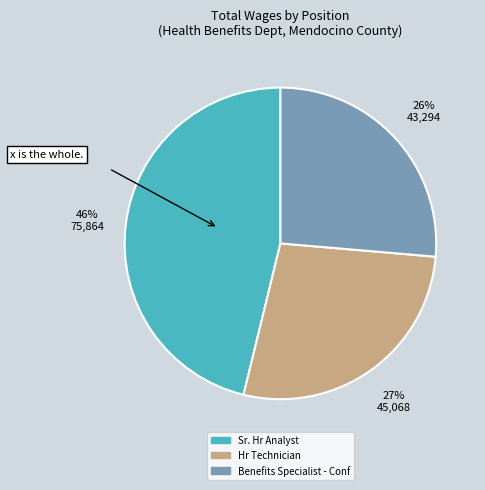

How many segments does this pie chart have?

3